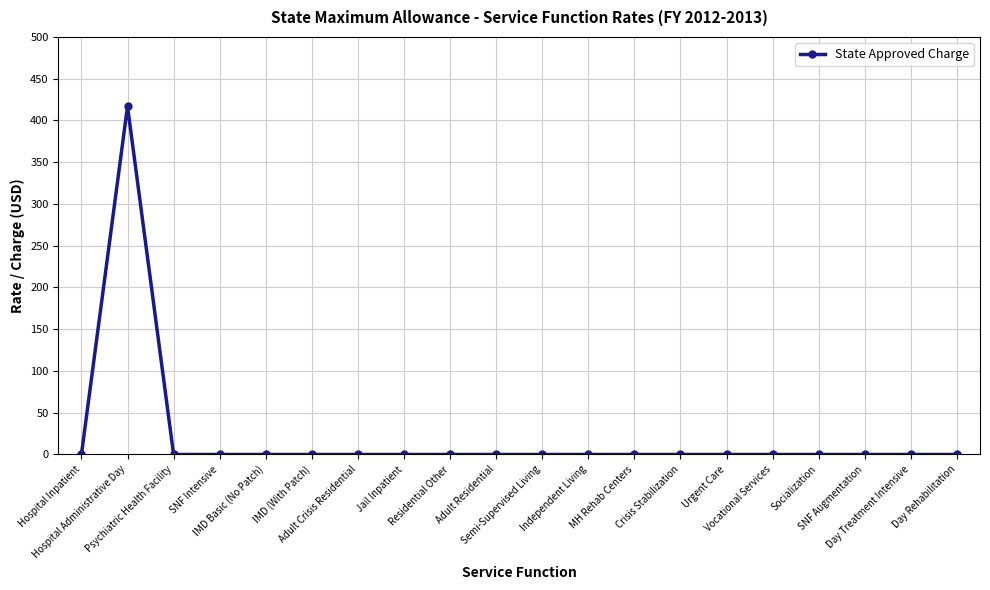

The value at Hospital Inpatient is 0.0. True or false?

True